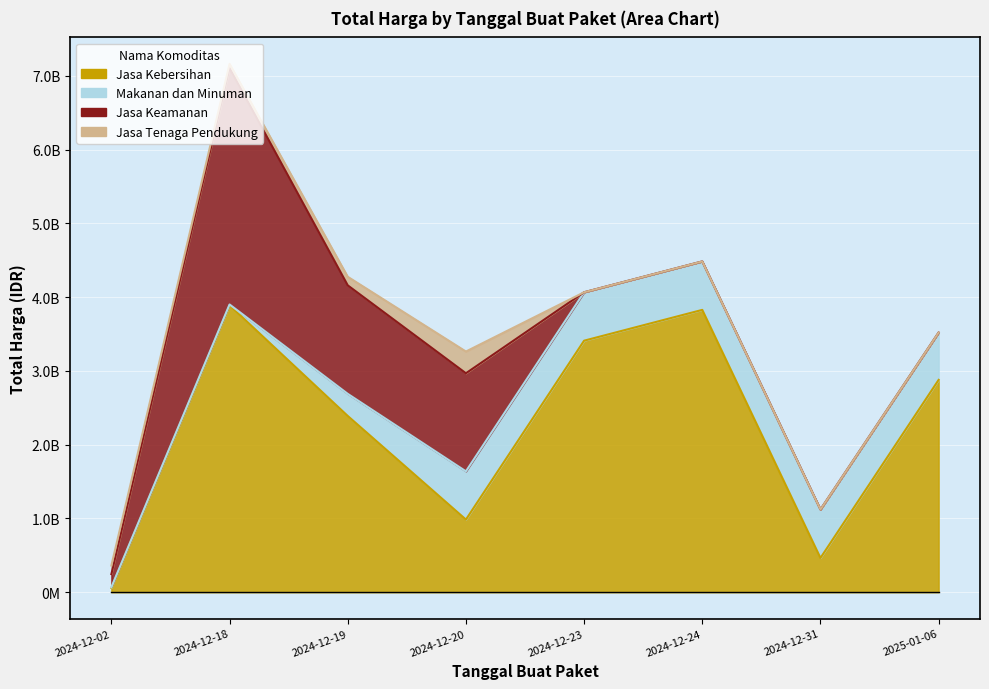

At how many categories does at least one series exceed 3404377786?

3